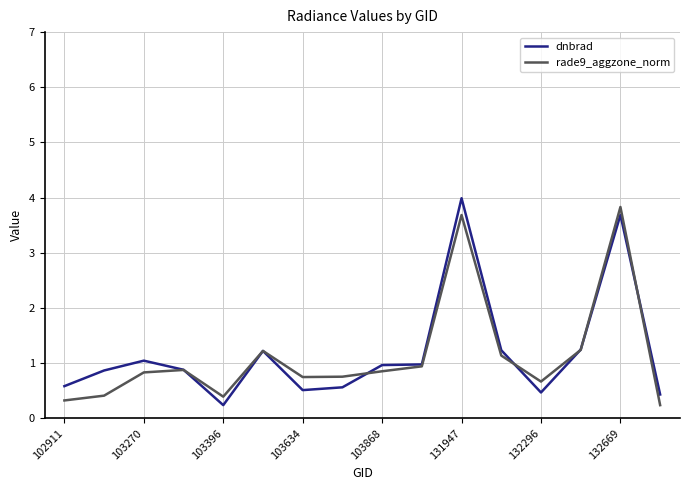

What is the maximum value shown in the chart?

4.0